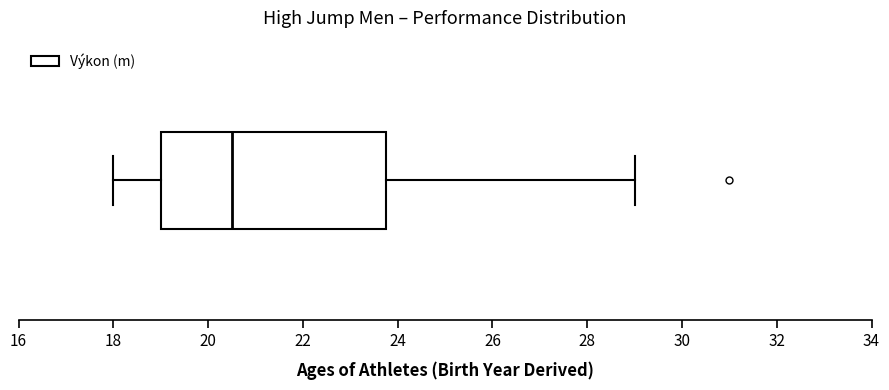

Transcribe this box plot: give where the median line is, the range the box spans, and where the two whiskers end, as read against the x-axis. The values are not printed on the chart, so give them approximately, as read against the axis.

median 20.6, box 19.0 to 23.8, whiskers 18.0 to 29.0